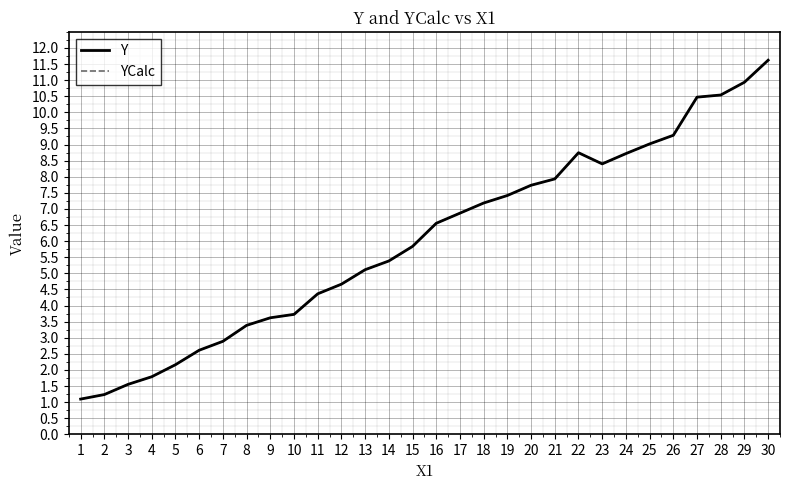

Does the chart display data point markers on the line(s)?

No